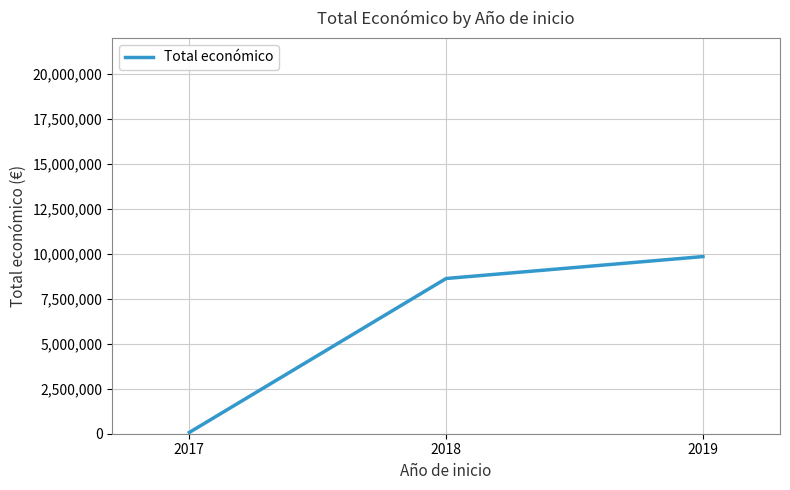

Reading right to left, transcribe all the data shown in this chart.

9847932	8629377	71800